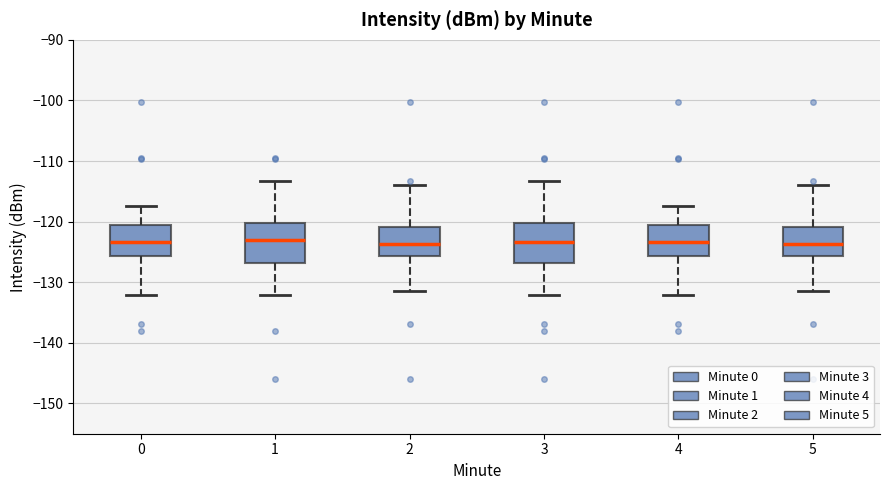

Where is the lower edge of the box at x = 4 on the y-axis? The values are not printed on the chart, so give them approximately, as read against the axis.

-126